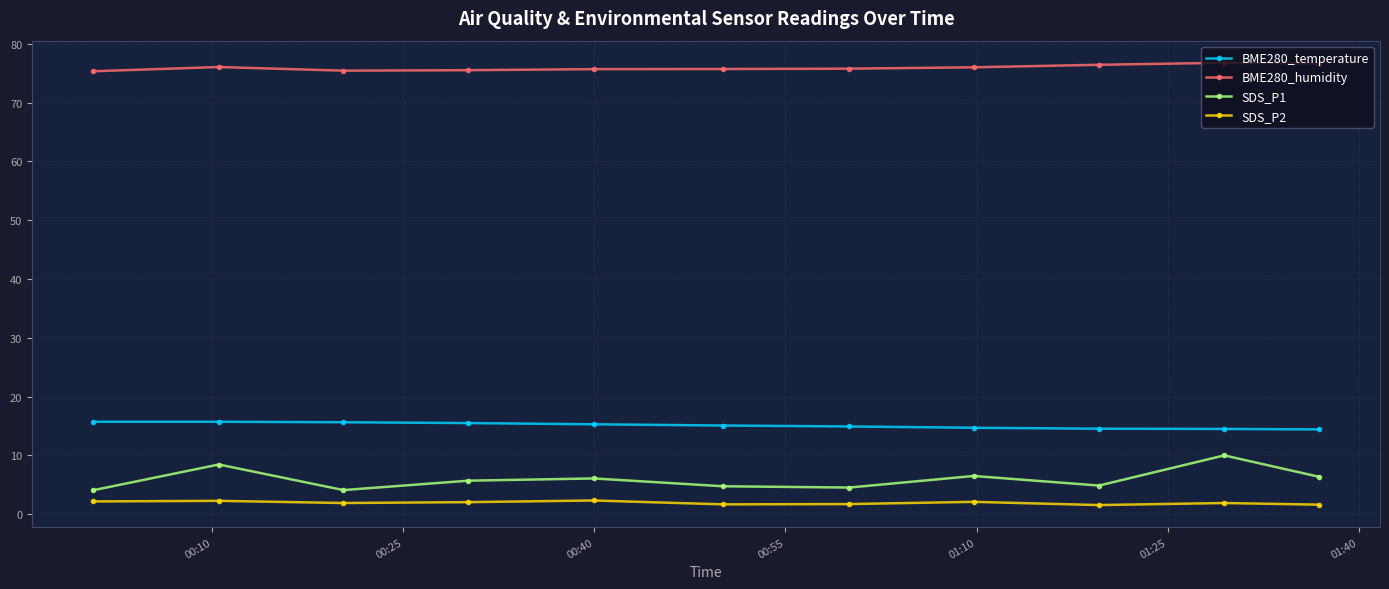

Which series has the widest spread of values?

SDS_P1